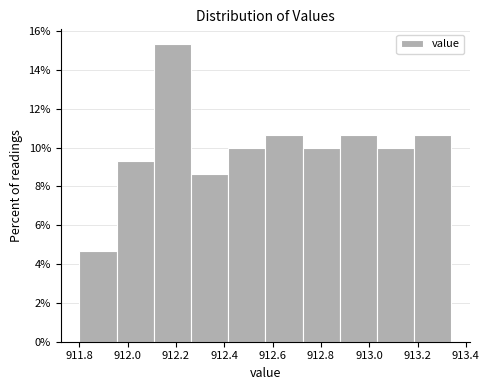

Reading left to right, transcribe this chart: for each bar, give the range it covers on the x-axis and its height. Neither the bar edges nor the heights are printed on the chart, so give them approximately, as read against the axes.

911.800 to 911.954: 4.6
911.954 to 912.108: 9.4
912.108 to 912.262: 15.4
912.262 to 912.416: 8.6
912.416 to 912.570: 10.0
912.570 to 912.724: 10.6
912.724 to 912.878: 10.0
912.878 to 913.032: 10.6
913.032 to 913.186: 10.0
913.186 to 913.340: 10.6